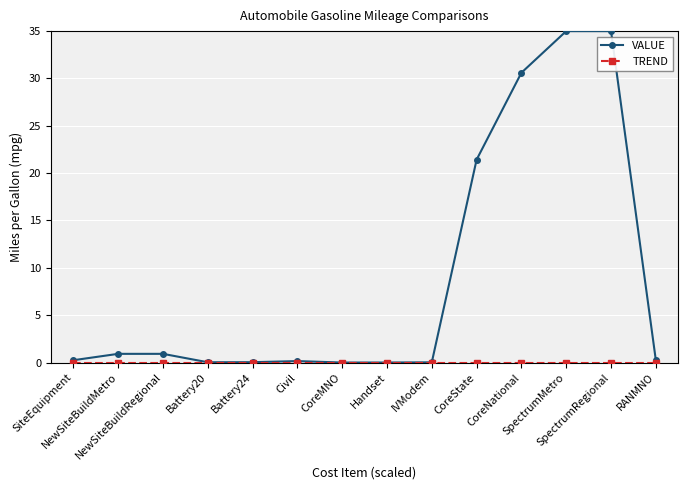

What is the maximum value for VALUE?

35.0